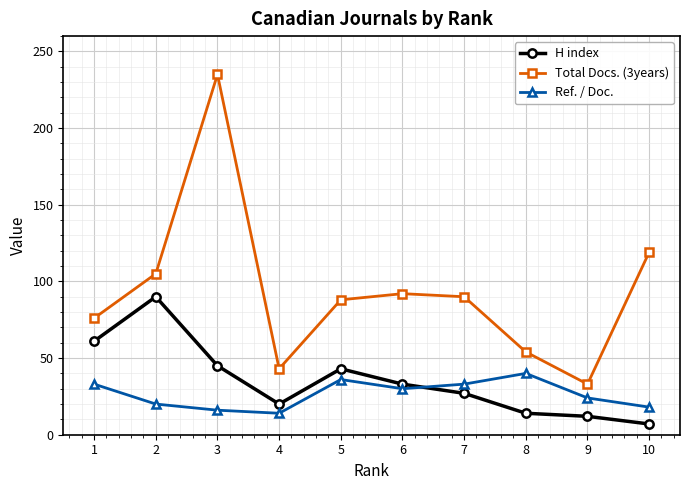

True or false: Total Docs. (3years) and H index intersect in this chart.

False